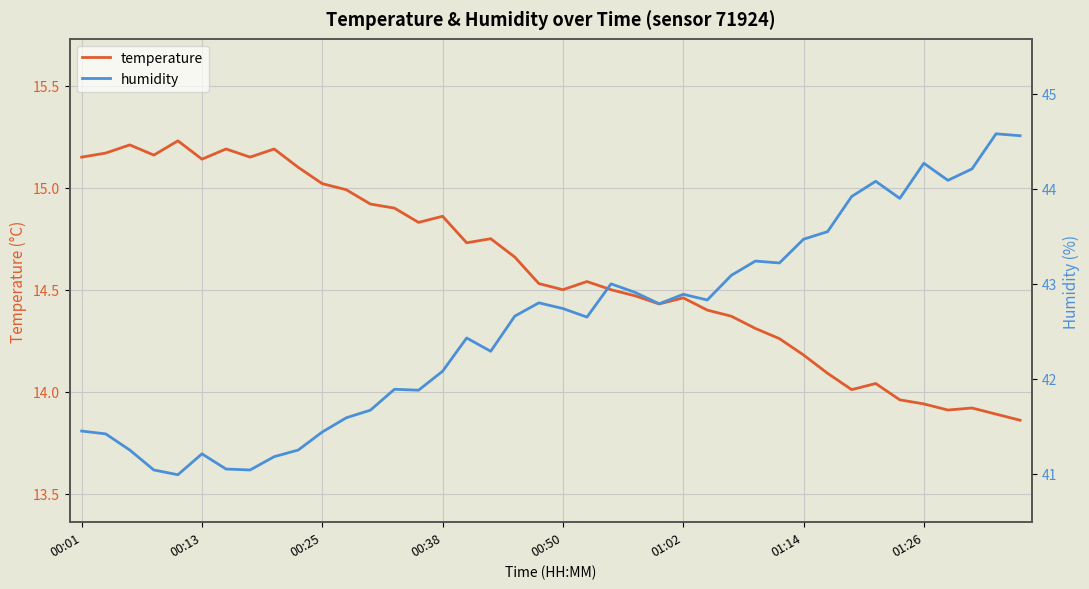

What is the smallest value displayed?

13.9